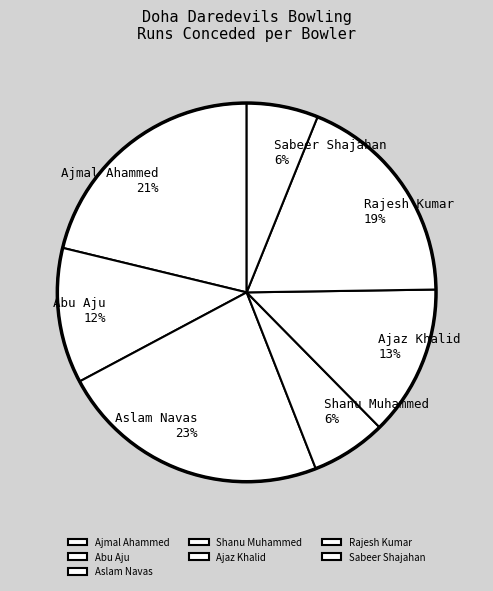

The Rajesh Kumar slice represents 31% of the pie. True or false?

False